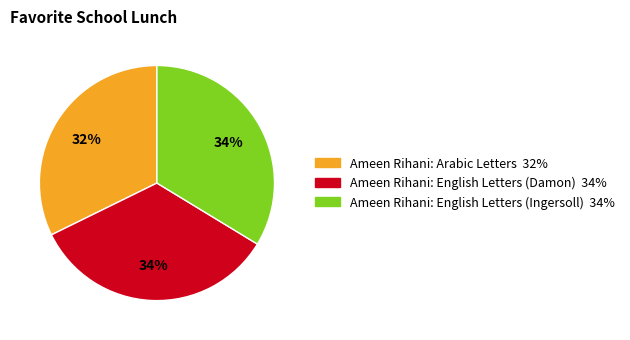

What is the smallest slice in the pie chart?

Ameen Rihani: Arabic Letters